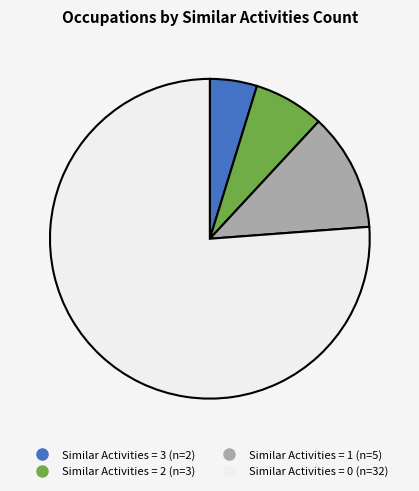

Is the sum of Similar Activities = 2 and Similar Activities = 3 greater than half?

No